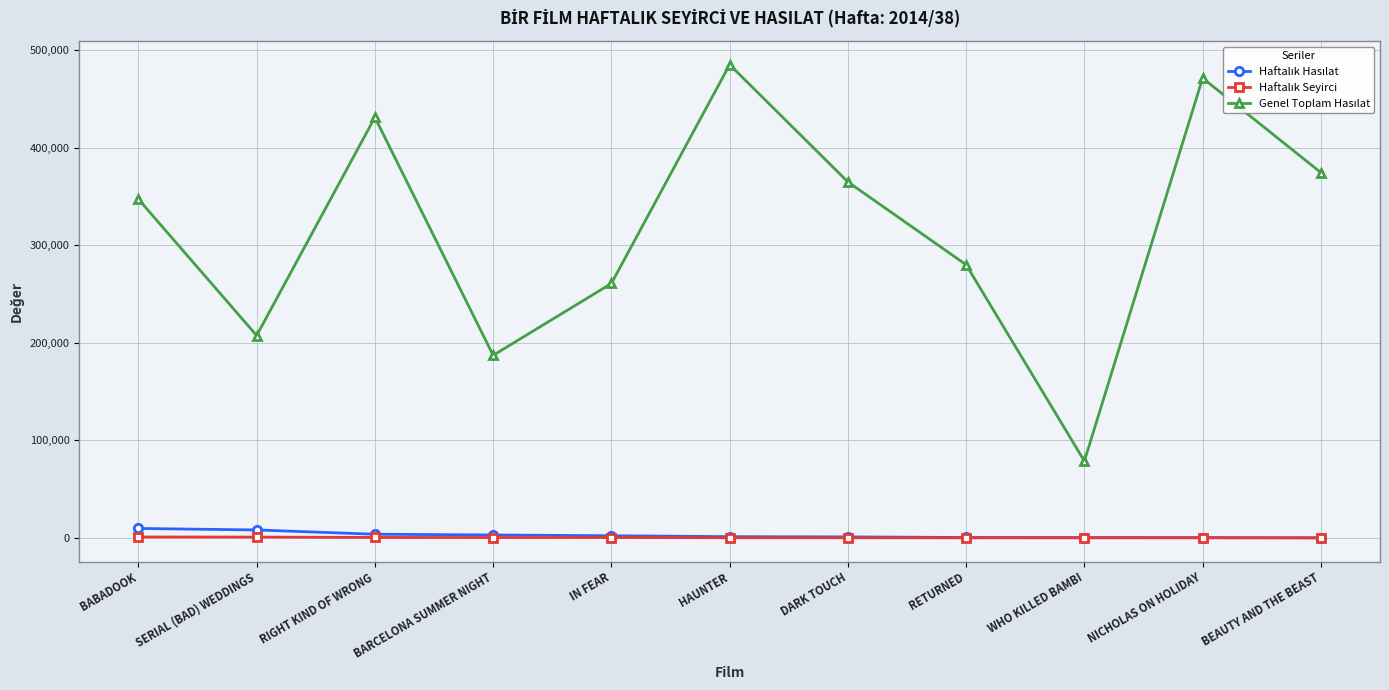

What is the label of the 4th point from the left?

BARCELONA SUMMER NIGHT